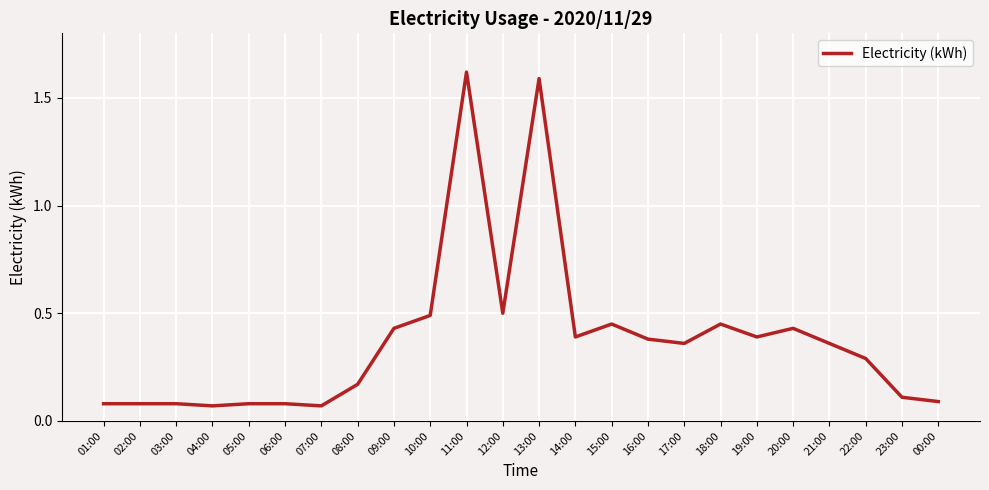

What position from the right is 14:00?

11